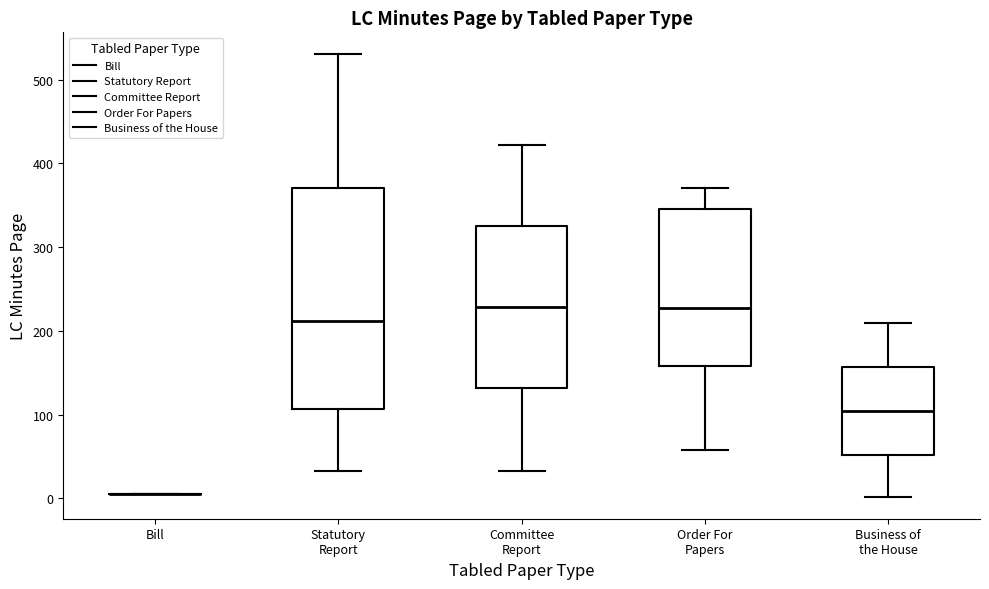

Where is the upper edge of the box for Order For Papers on the y-axis? The values are not printed on the chart, so give them approximately, as read against the axis.

350